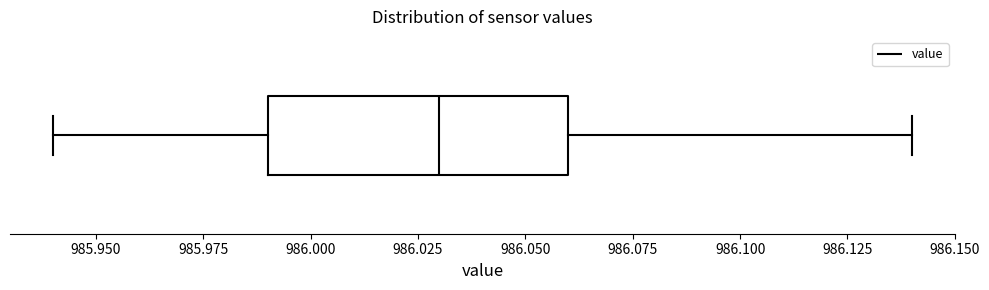

Read this box plot against the x-axis: the position of the median line, the range covered by the box, and the ends of both whiskers. The values are not printed on the chart, so give them approximately, as read against the axis.

median 986.03, box 985.99 to 986.06, whiskers 985.94 to 986.14